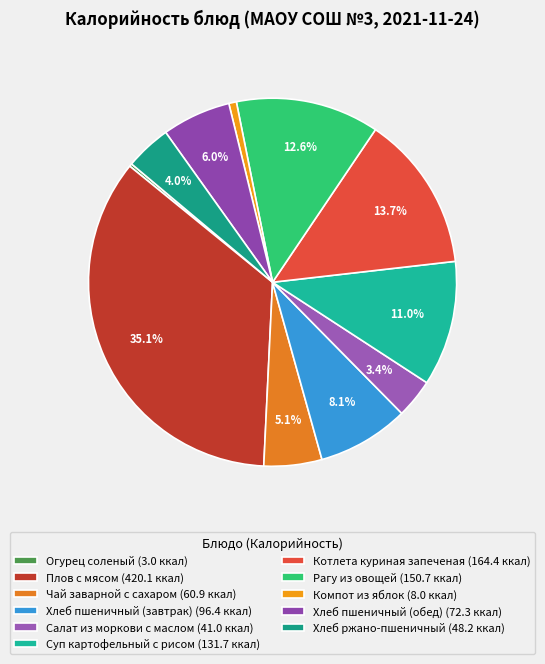

How many slices are in this pie chart?

11